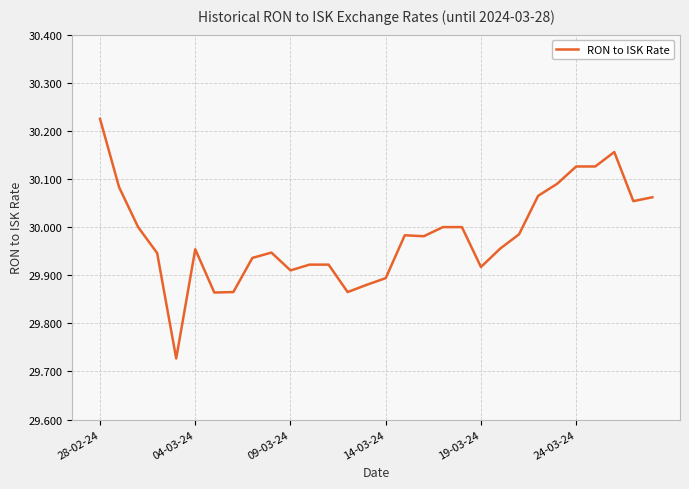

What is the difference between the maximum and minimum values?

0.5